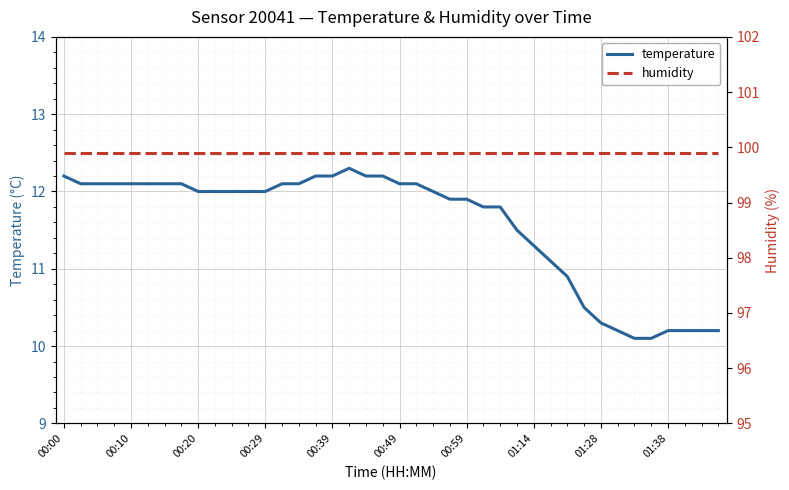

What is the lowest value of the temperature series?

10.1